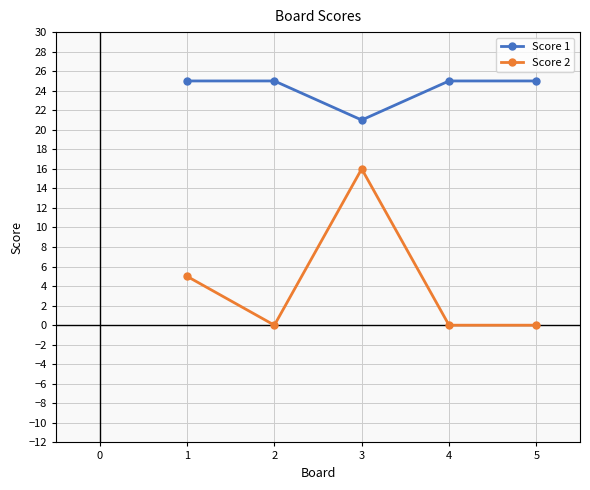

What is the difference between the maximum and minimum values in the Score 2 series?

16